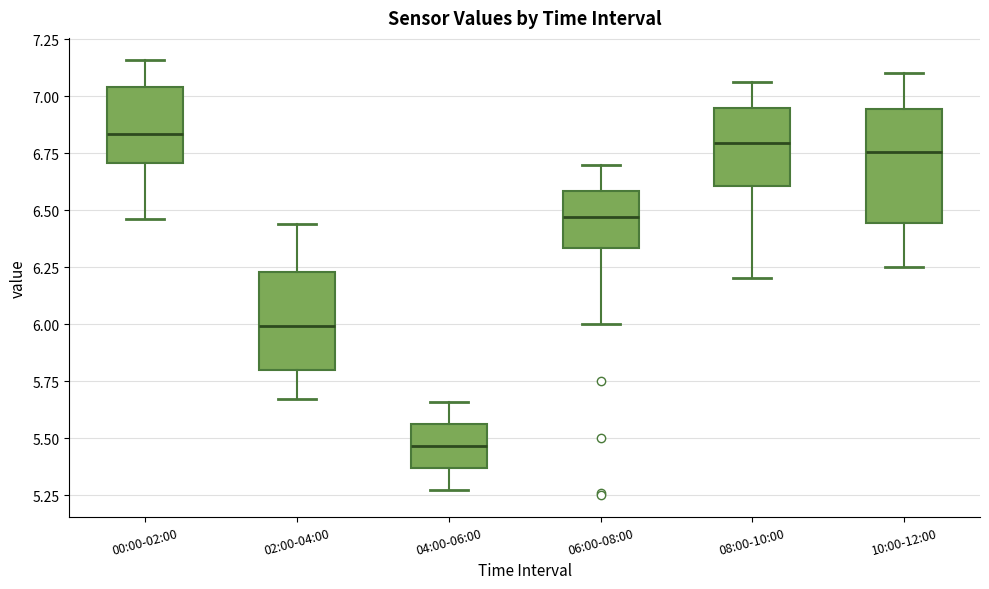

Reading left to right, transcribe this box plot: for each box, give where its median line is, the range the box spans, and where its two whiskers end, as read against the y-axis. The values are not printed on the chart, so give them approximately, as read against the axis.

00:00-02:00: median 6.85, box 6.70 to 7.05, whiskers 6.45 to 7.15
02:00-04:00: median 6.00, box 5.80 to 6.25, whiskers 5.65 to 6.45
04:00-06:00: median 5.45, box 5.35 to 5.55, whiskers 5.25 to 5.65
06:00-08:00: median 6.45, box 6.35 to 6.60, whiskers 6.00 to 6.70
08:00-10:00: median 6.80, box 6.60 to 6.95, whiskers 6.20 to 7.05
10:00-12:00: median 6.75, box 6.45 to 6.95, whiskers 6.25 to 7.10